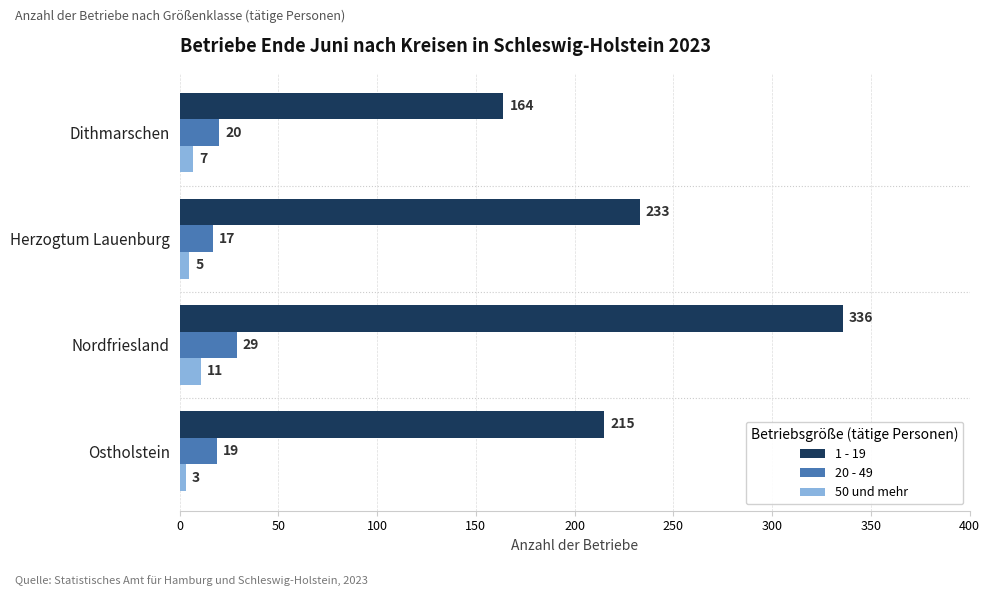

Where is 20 - 49 nearest to the value 23?

Dithmarschen